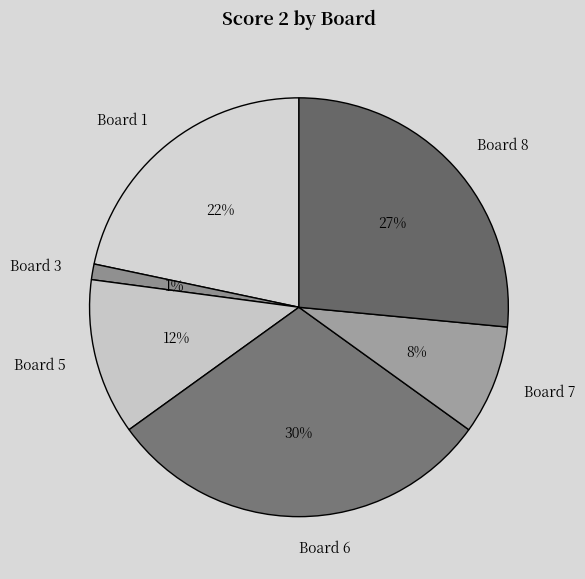

To the nearest percent, what percentage of the pie is Board 5?

12%